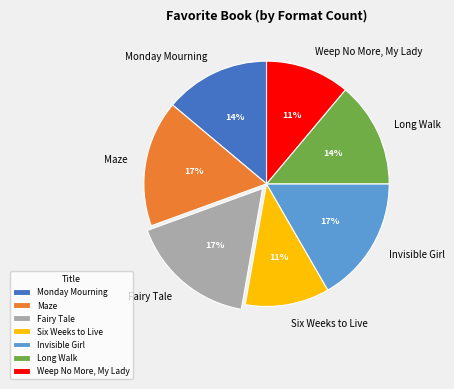

Is there a majority slice in this chart?

No